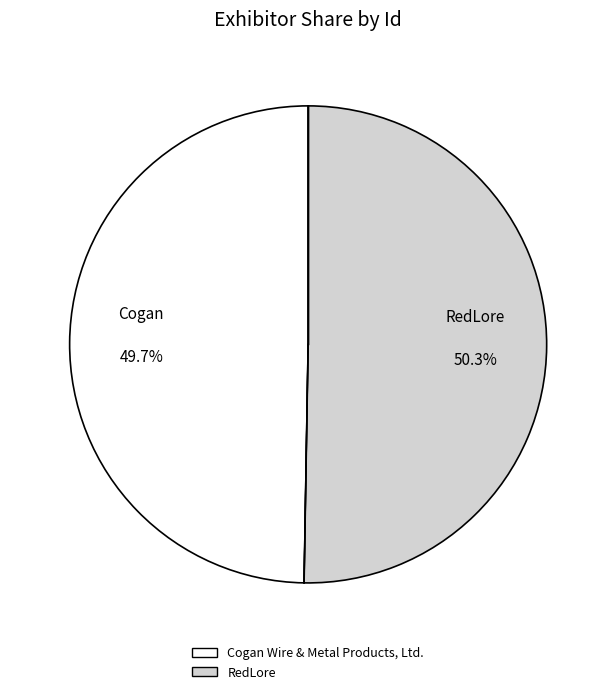

How many segments does this pie chart have?

2